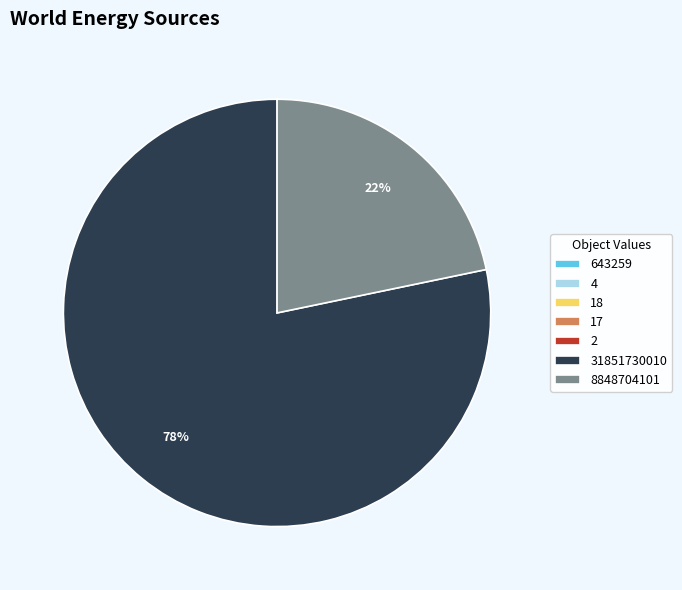

To the nearest percent, what is the difference between the largest and smallest slice percentages?

78%